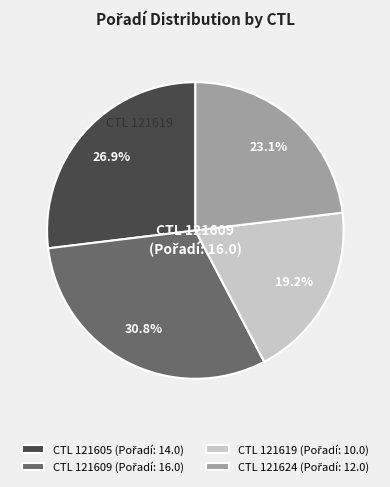

Is there any slice that represents more than half of the pie?

No